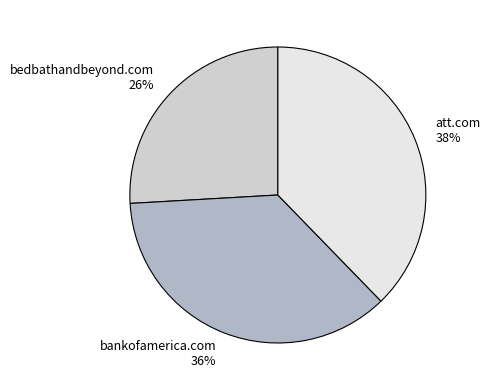

Is there any slice that represents more than half of the pie?

No